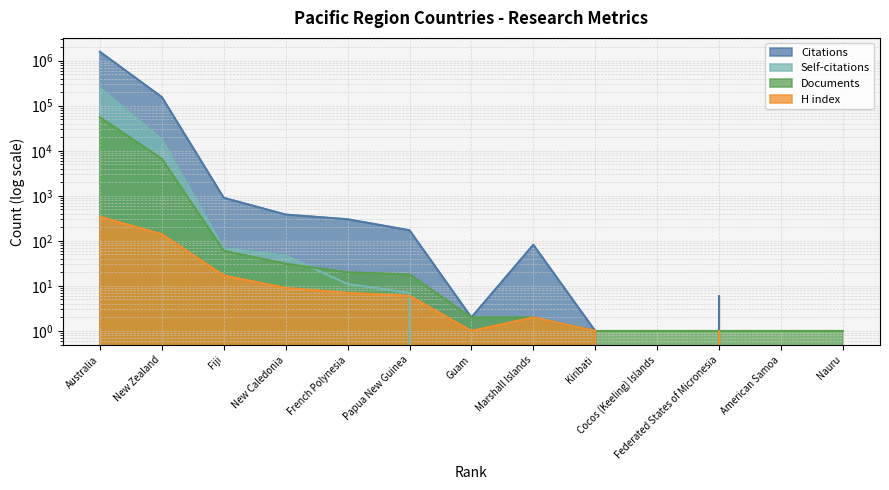

The Citations series shows 2074823 at Australia. True or false?

False